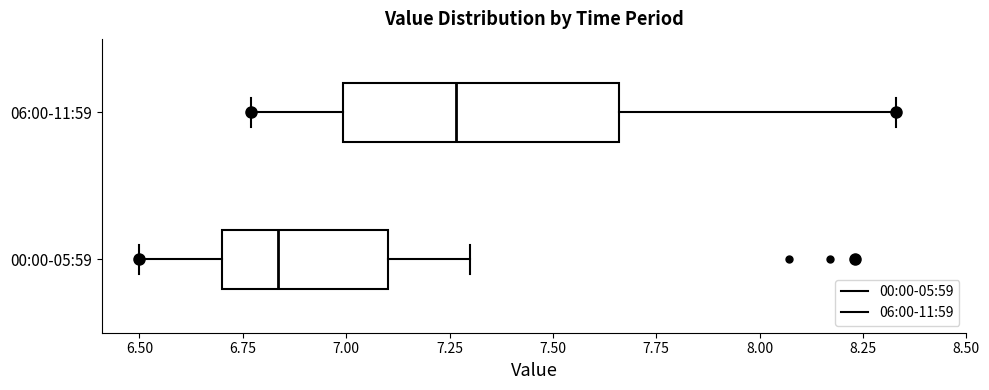

Reading bottom to top, read every box against the x-axis: the position of its median line, the range the box covers, and the ends of its whiskers. The values are not printed on the chart, so give them approximately, as read against the axis.

00:00-05:59: median 6.85, box 6.70 to 7.10, whiskers 6.50 to 7.30
06:00-11:59: median 7.25, box 7.00 to 7.65, whiskers 6.75 to 8.35